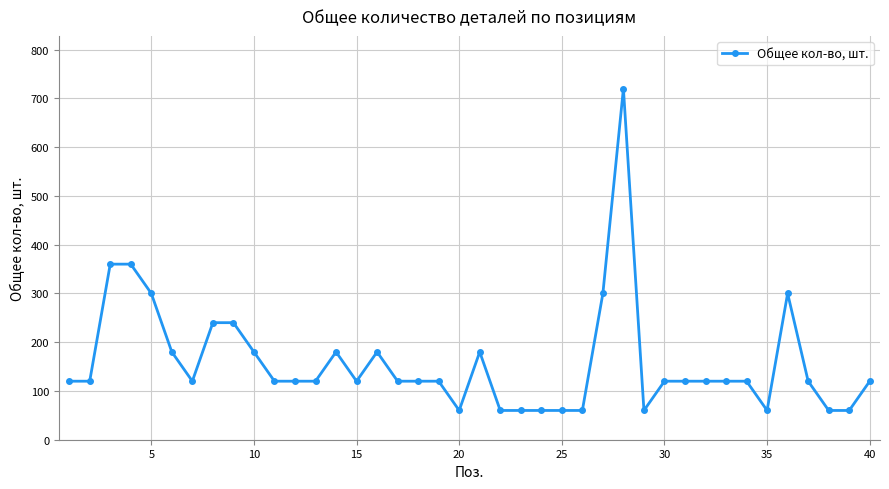

What is the maximum value shown in the chart?

720